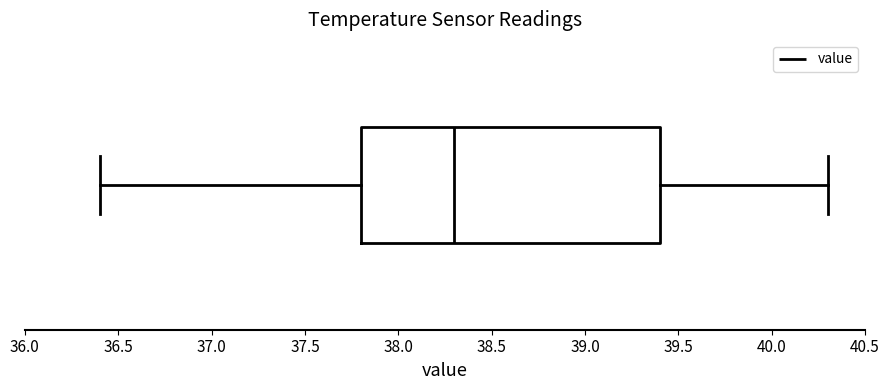

Transcribe this box plot: give where the median line is, the range the box spans, and where the two whiskers end, as read against the x-axis. The values are not printed on the chart, so give them approximately, as read against the axis.

median 38.3, box 37.8 to 39.4, whiskers 36.4 to 40.3